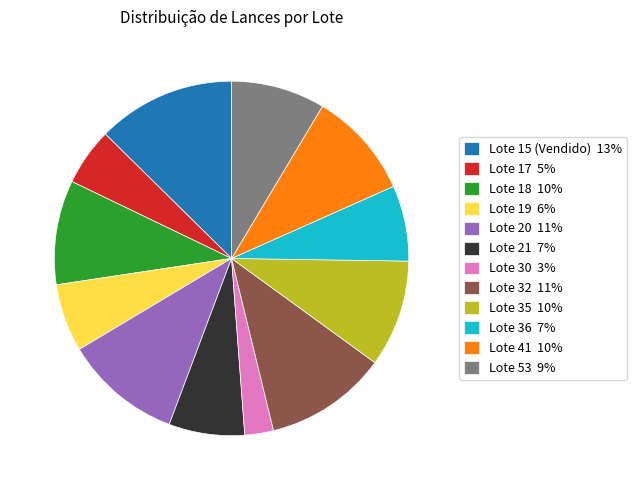

Does Lote 20 11% represent more than half of the total?

No